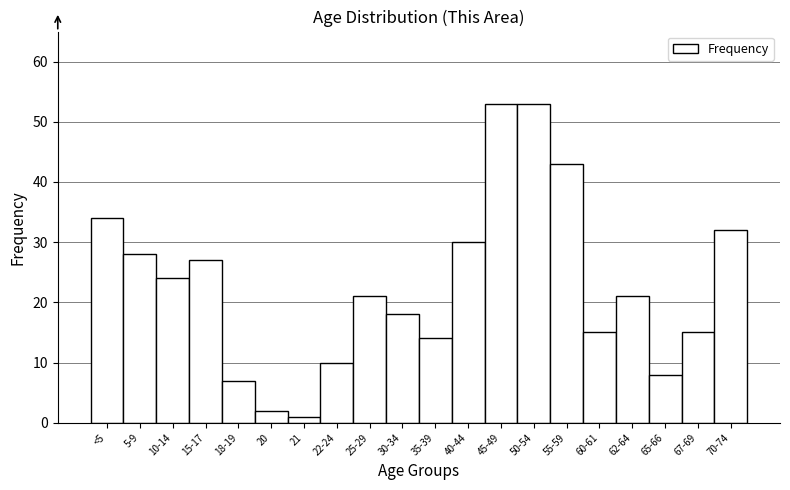

Reading left to right, extract all data points from this chart.

34	28	24	27	7	2	1	10	21	18	14	30	53	53	43	15	21	8	15	32